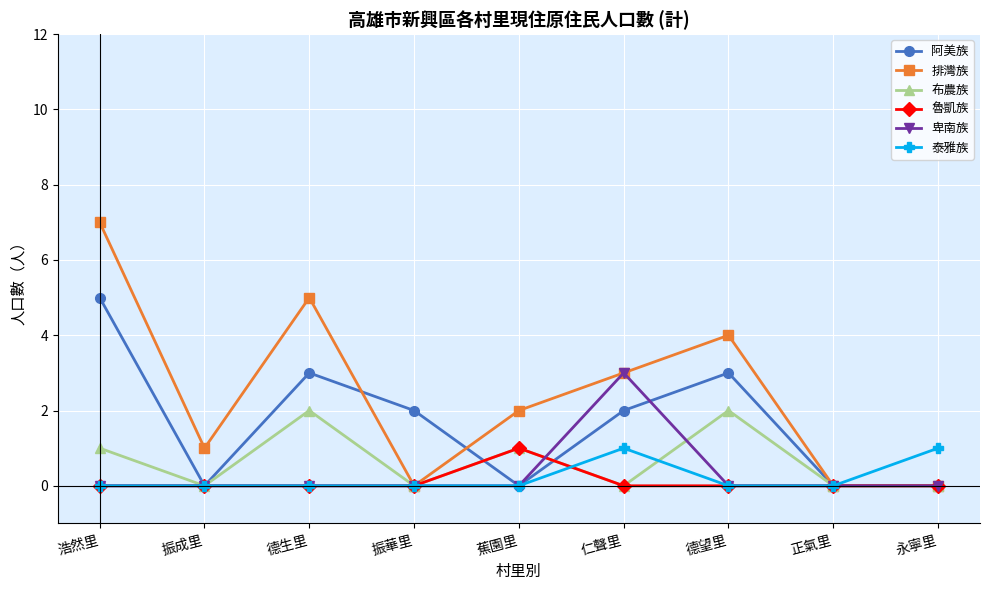

How many interior local peaks does the 布農族 series have?

3